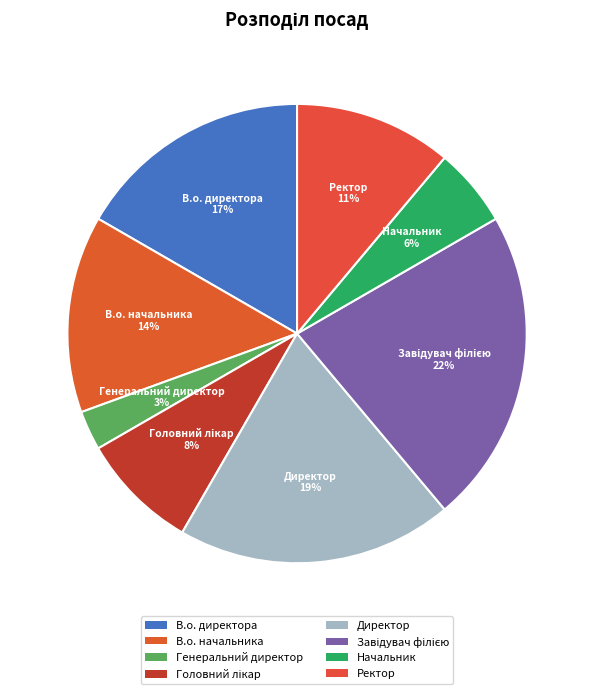

Which has a higher value, В.о. начальника or В.о. директора?

В.о. директора